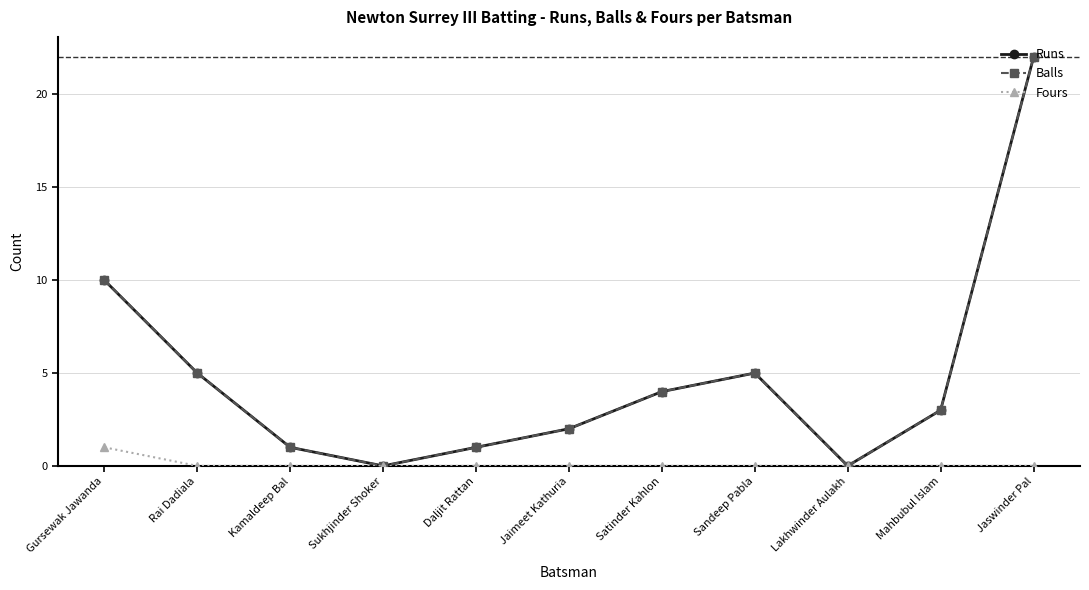

Is it true that Fours equals 1 at Lakhwinder Aulakh?

False